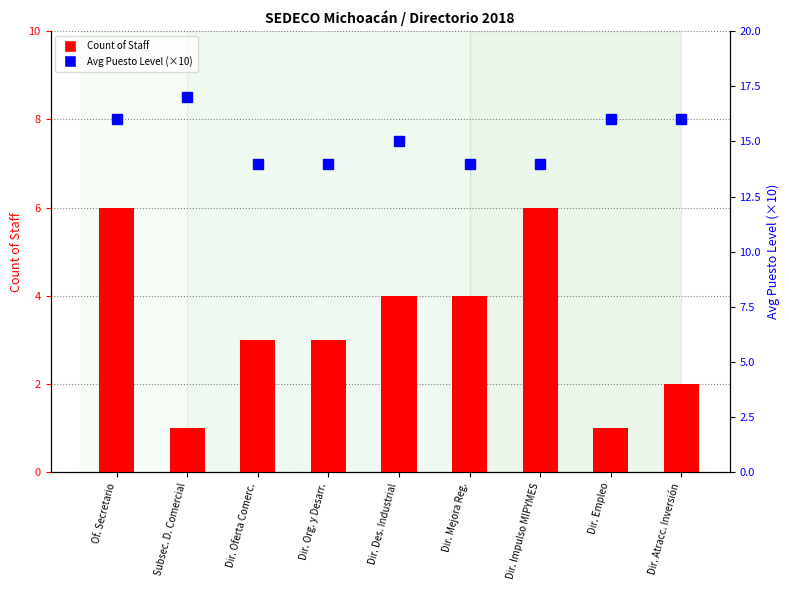

Rank the series at Dir. Atracc. Inversión from lowest to highest value.

Count of Staff, Avg Puesto Level (×10)